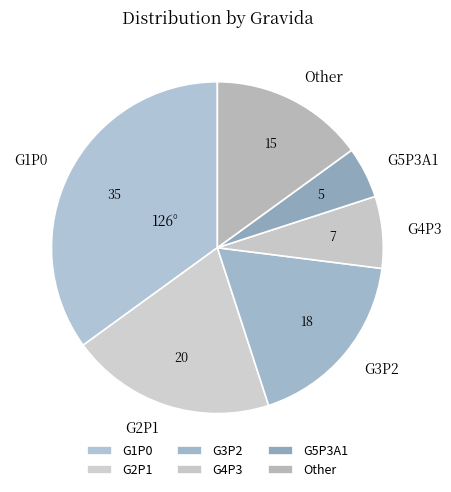

How many segments does this pie chart have?

6